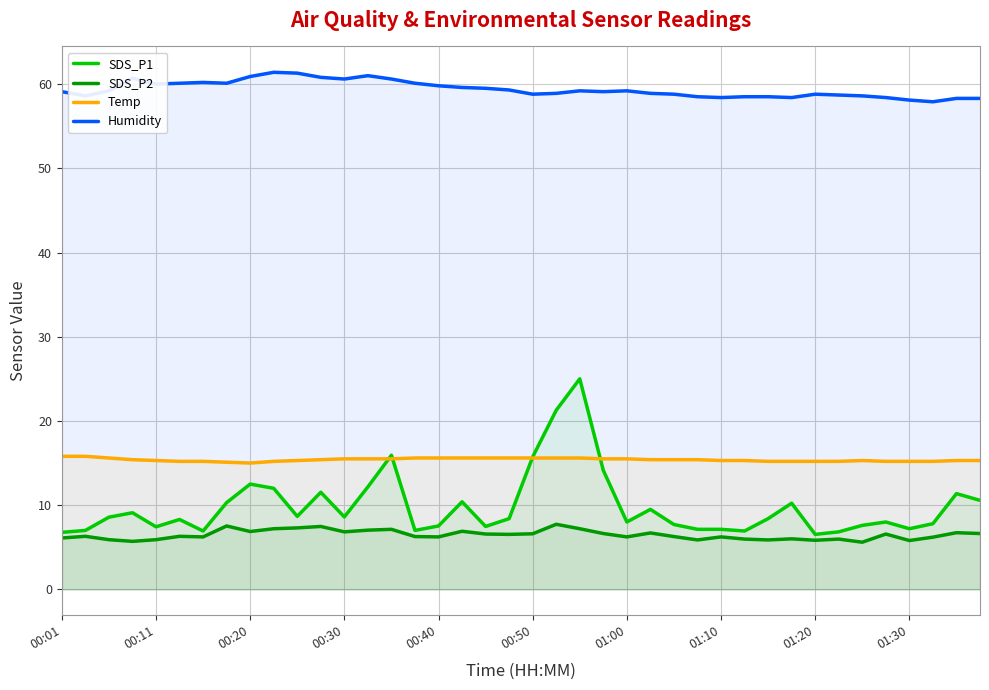

How many values in the SDS_P1 series exceed 8?

22